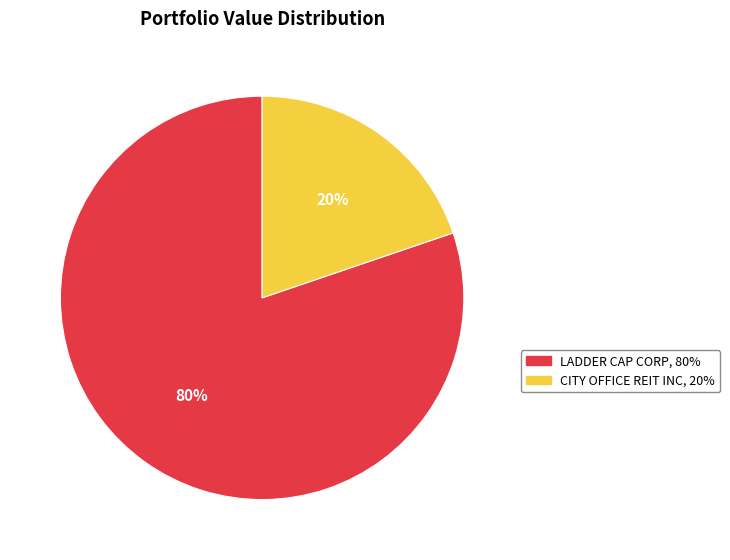

Is CITY OFFICE REIT INC the majority of the pie?

No